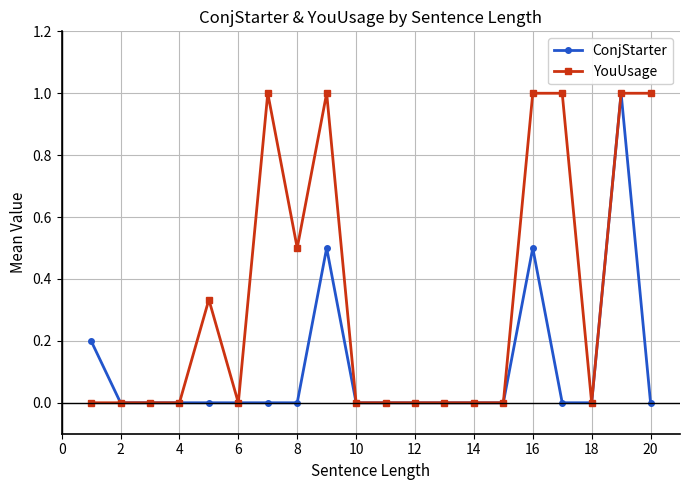

True or false: YouUsage has more than 1 interior local peaks.

True